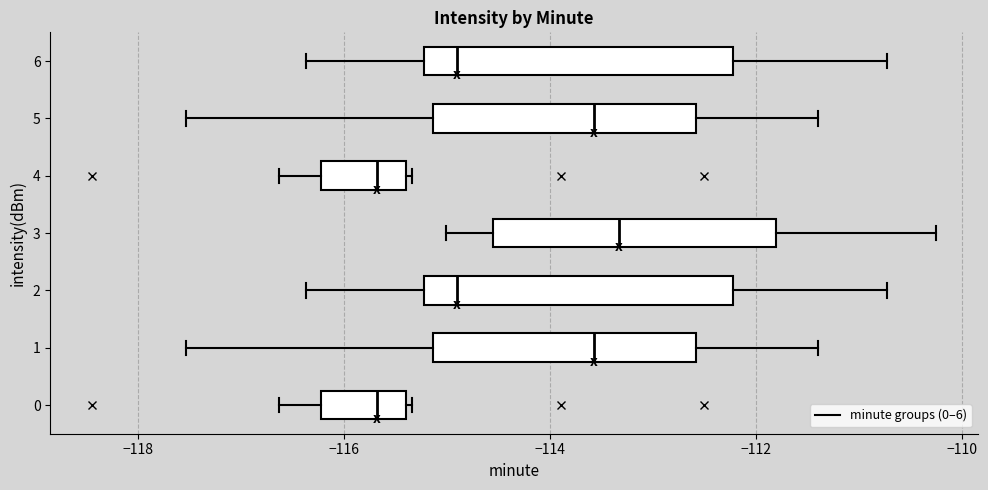

Where does the right whisker of the box at y = 1 end on the x-axis? The values are not printed on the chart, so give them approximately, as read against the axis.

-111.4